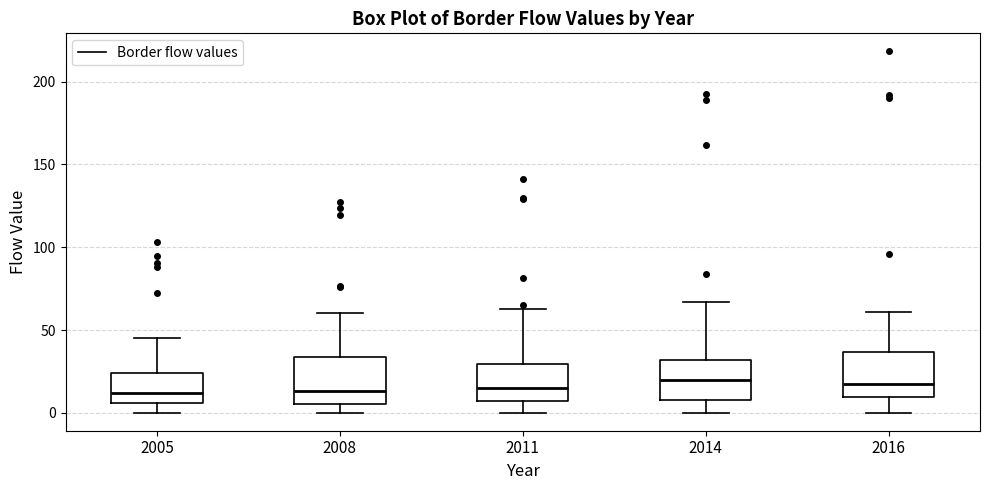

Where does the lower whisker of the box at x = 2016 end on the y-axis? The values are not printed on the chart, so give them approximately, as read against the axis.

0